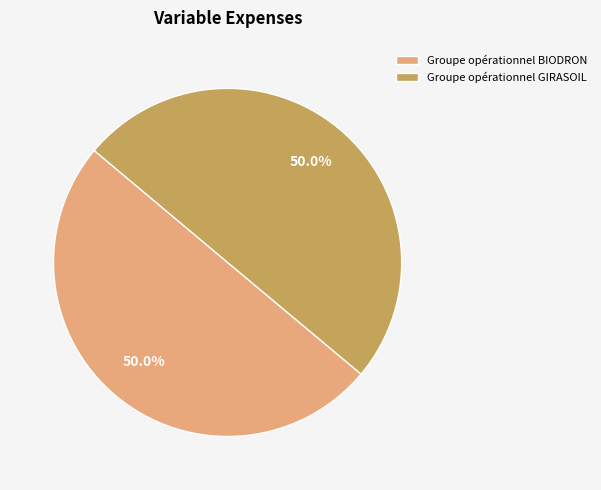

What is the ratio of the value at Groupe opérationnel GIRASOIL to the value at Groupe opérationnel BIODRON?

1.0